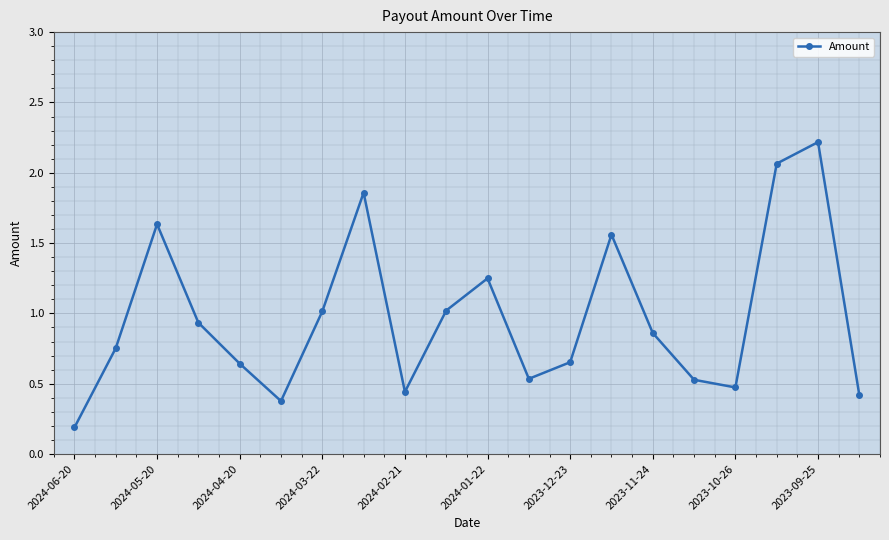

What is the difference between the maximum and second lowest values?

1.8